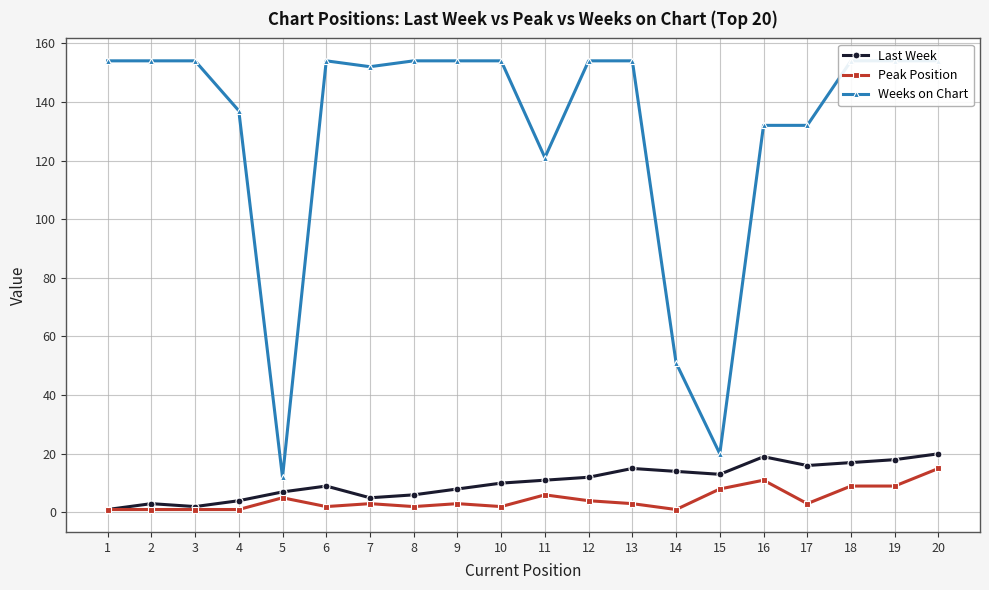

Which series has the widest spread of values?

Weeks on Chart